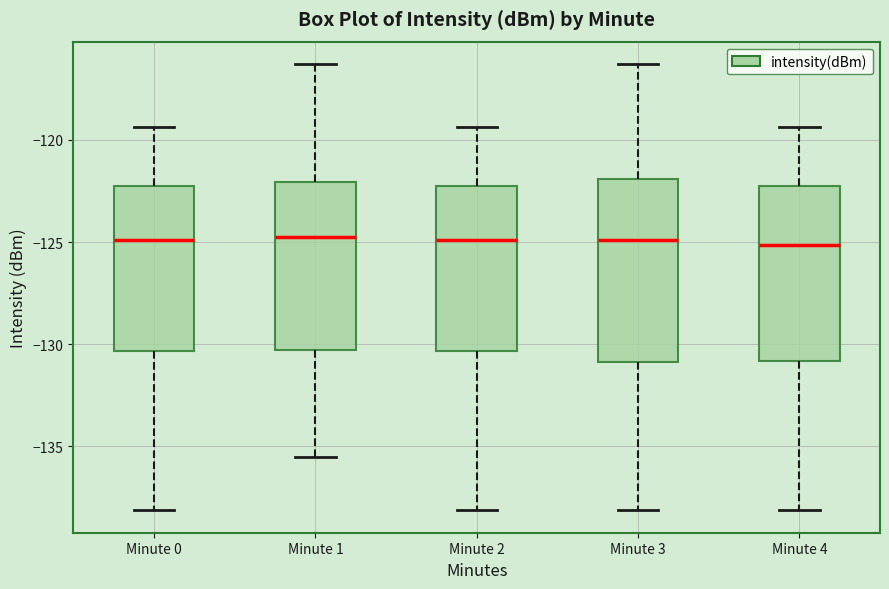

Reading left to right, read every box against the y-axis: the position of its median line, the range the box covers, and the ends of its whiskers. The values are not printed on the chart, so give them approximately, as read against the axis.

Minute 0: median -125.0, box -130.5 to -122.5, whiskers -138.0 to -119.5
Minute 1: median -124.5, box -130.5 to -122.0, whiskers -135.5 to -116.5
Minute 2: median -125.0, box -130.5 to -122.5, whiskers -138.0 to -119.5
Minute 3: median -125.0, box -131.0 to -122.0, whiskers -138.0 to -116.5
Minute 4: median -125.0, box -131.0 to -122.5, whiskers -138.0 to -119.5